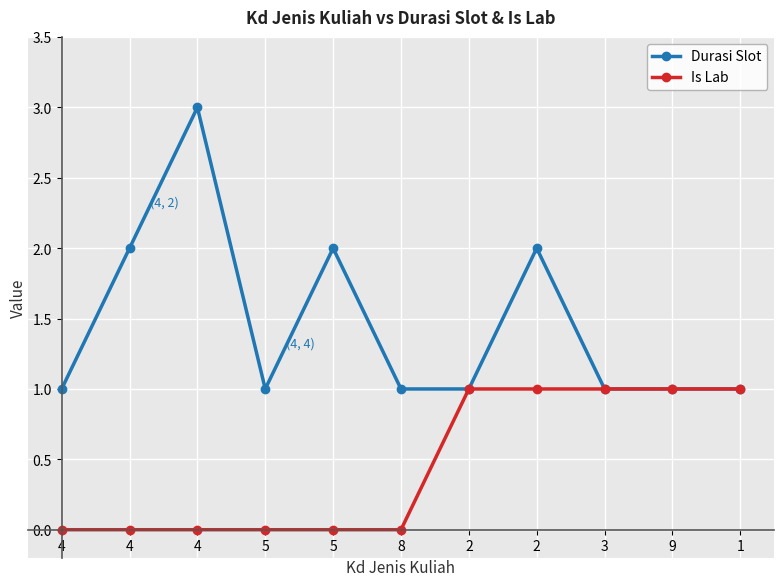

What are all the series names shown in the legend?

Durasi Slot, Is Lab